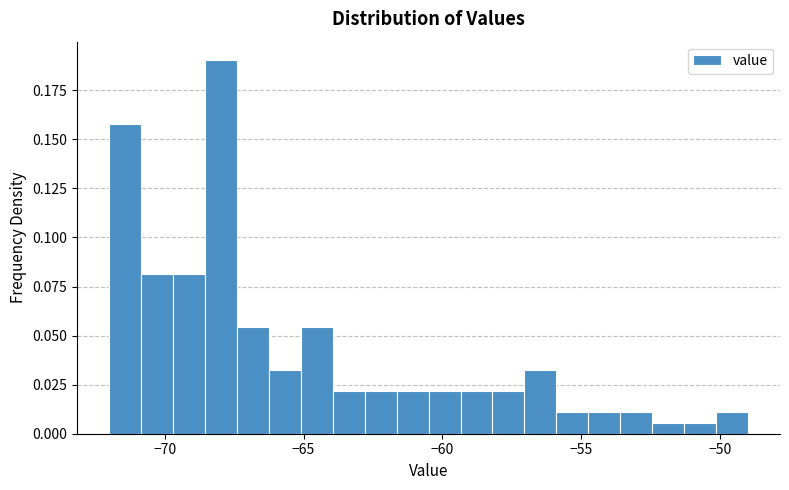

Read against the x-axis, roughly where is the centre of the tallest bar?

-68.0